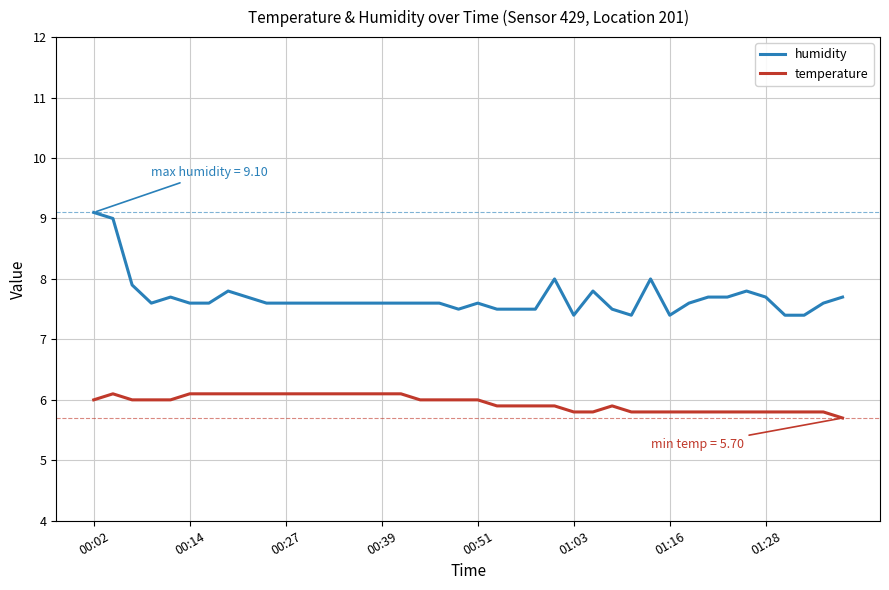

At how many categories does at least one series exceed 7?

40